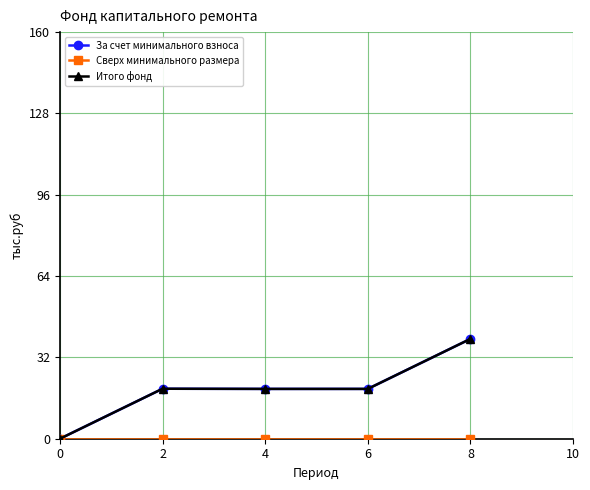

Is this an area chart (filled region under the line)?

No